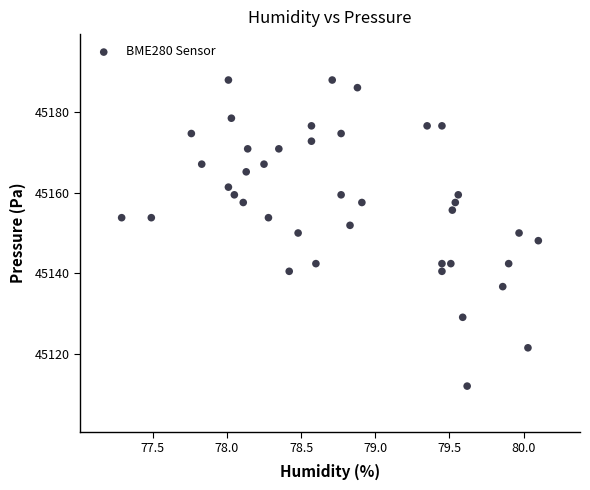

What is the range of X values (max minus min)?

2.8